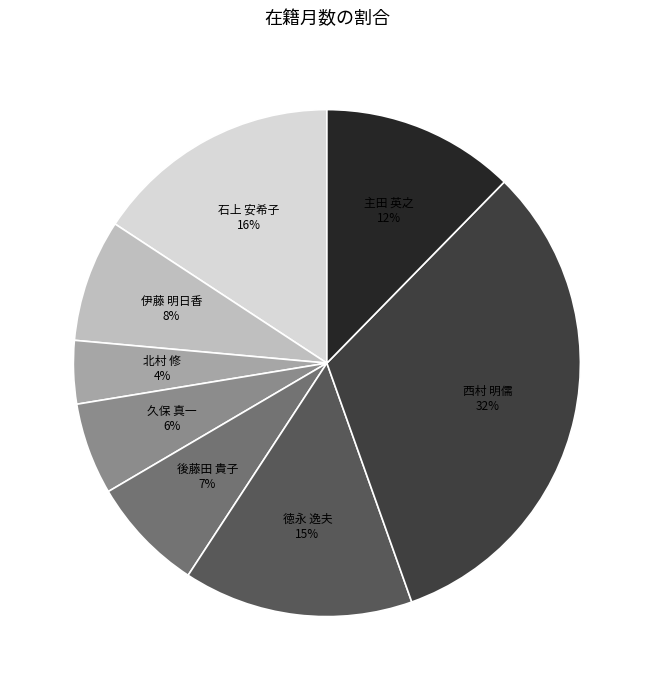

Does any single category account for the majority?

No